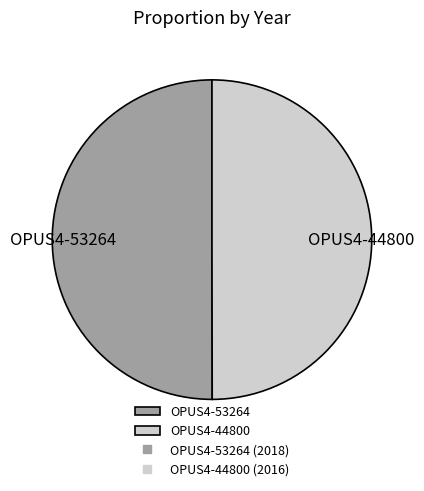

True or false: OPUS4-53264 accounts for 62% of the total.

False